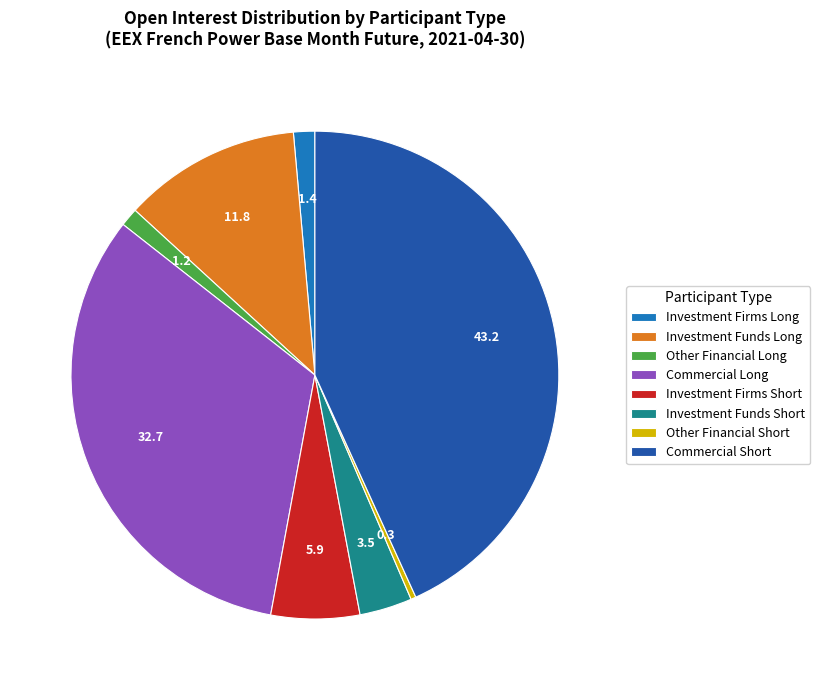

Is it true that Investment Firms Short is 6% of the pie?

True